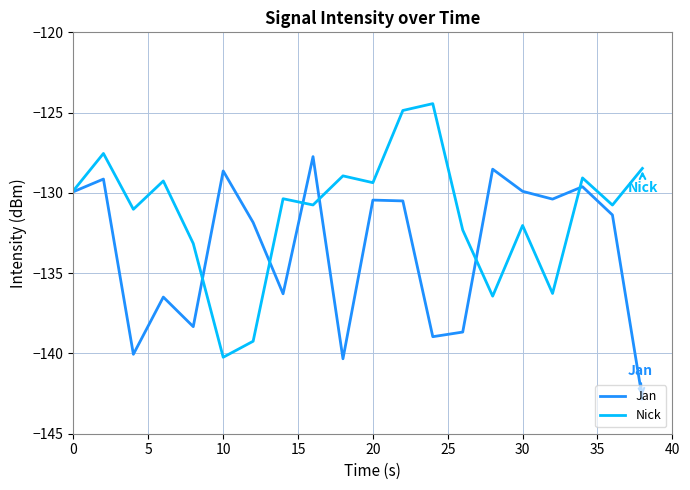

Rank the series by their average value, from lowest to highest.

Jan, Nick